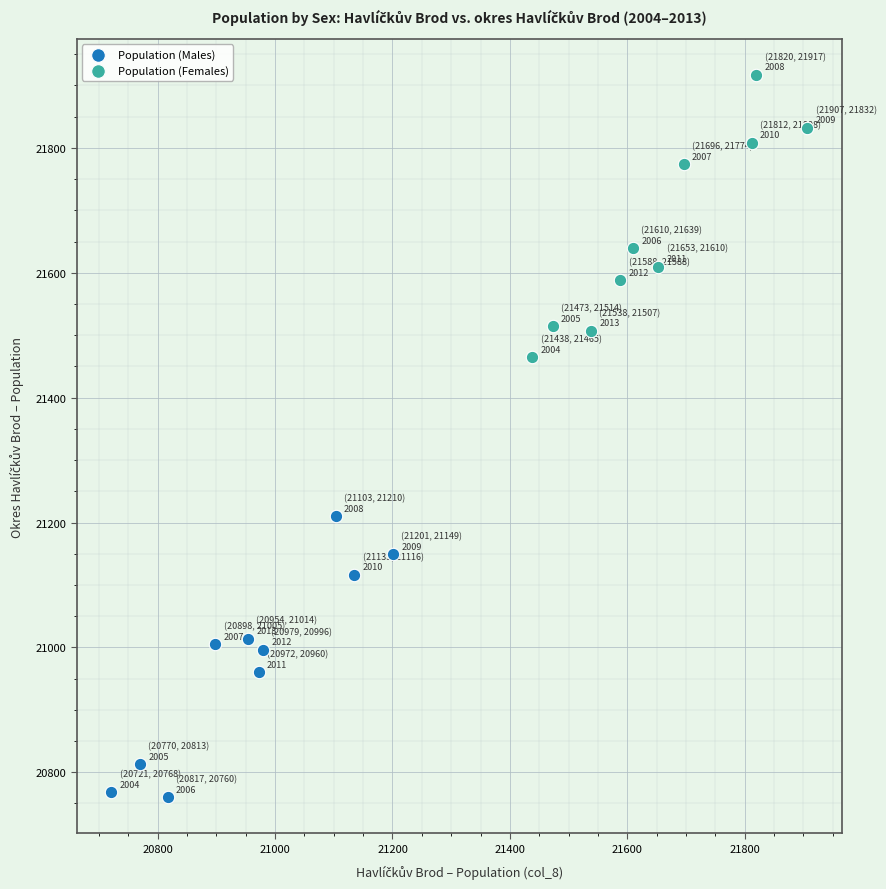

Which series reaches the minimum Y coordinate?

Population (Males)